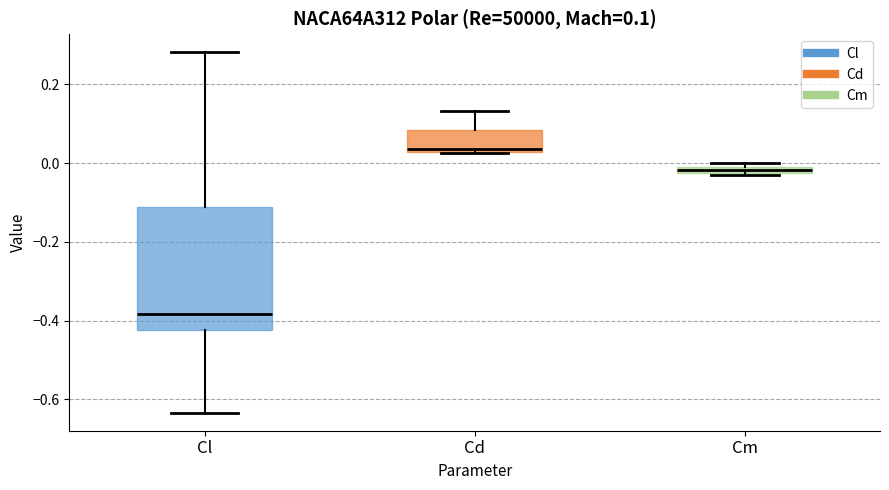

Which box is the tallest, from its lower edge to its upper edge?

Cl